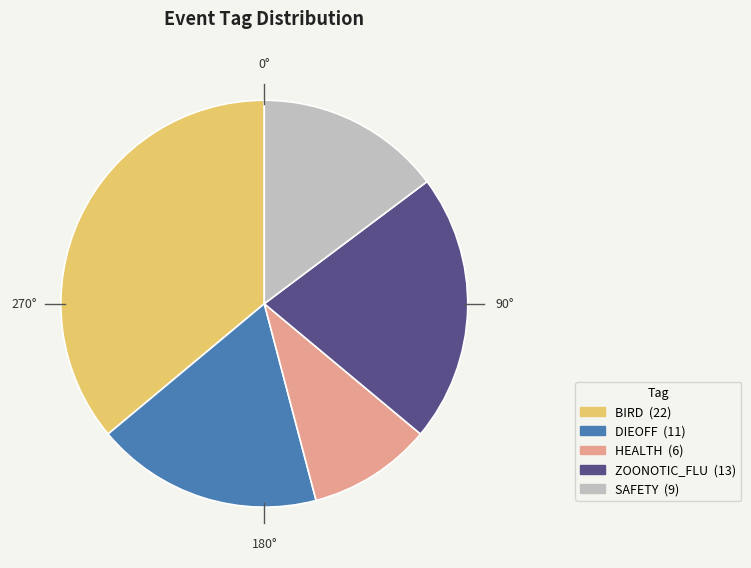

The SAFETY slice represents 15% of the pie. True or false?

True